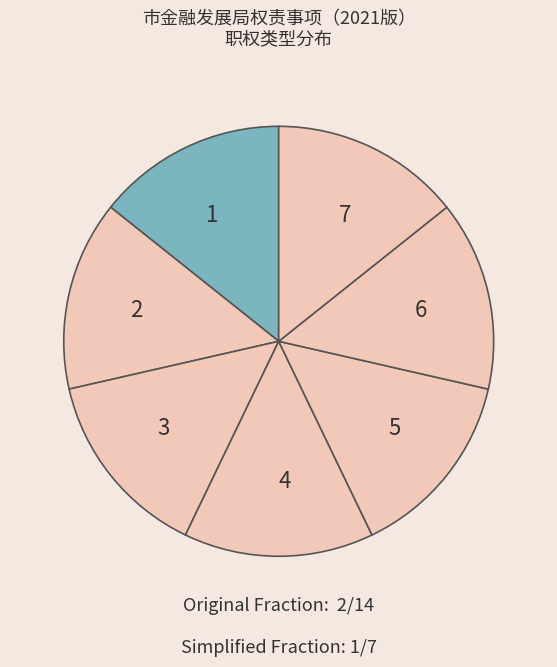

The 2 slice represents 14% of the pie. True or false?

True